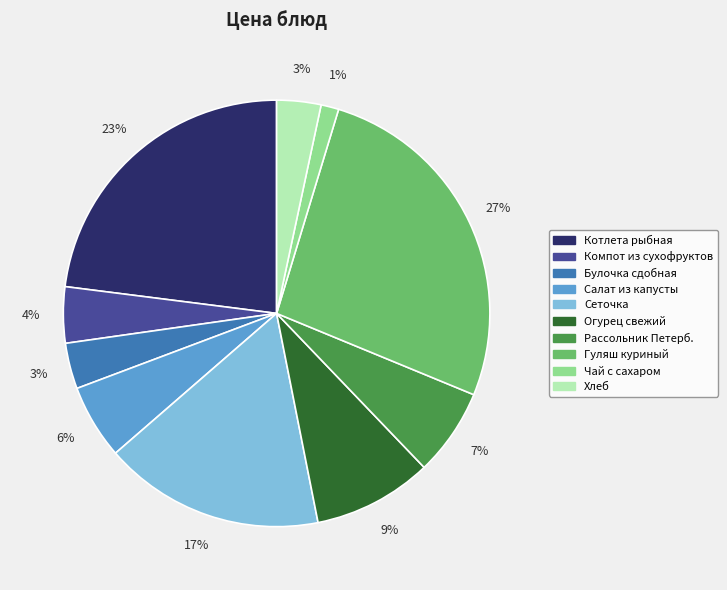

Do Рассольник Петерб. and Котлета рыбная together represent more than half of the pie?

No